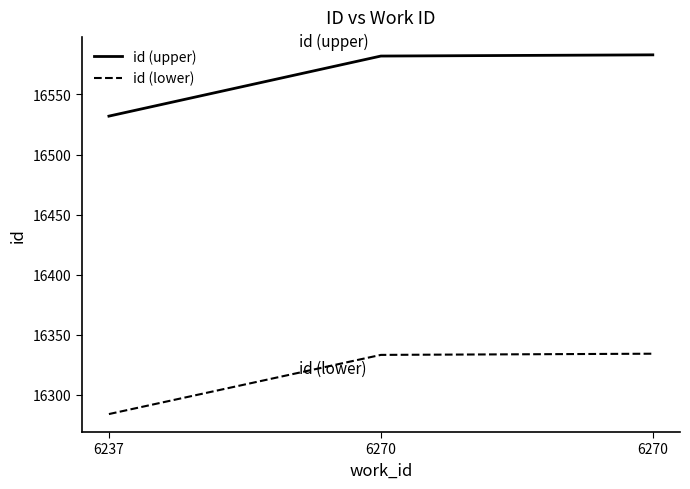

What is the total value across all series at 6270?

32915.3